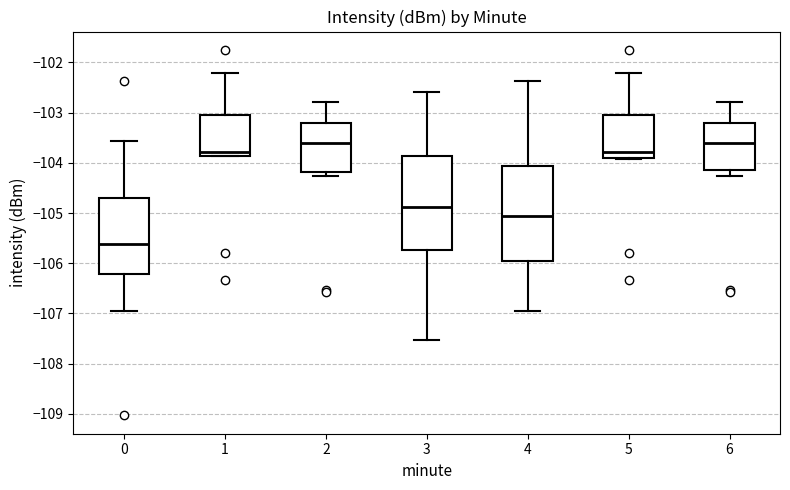

Reading left to right, read every box against the y-axis: the position of its median line, the range the box covers, and the ends of its whiskers. The values are not printed on the chart, so give them approximately, as read against the axis.

0: median -105.6, box -106.2 to -104.7, whiskers -107.0 to -103.6
1: median -103.8, box -103.9 to -103.1, whiskers -103.9 to -102.2
2: median -103.6, box -104.2 to -103.2, whiskers -104.3 to -102.8
3: median -104.9, box -105.7 to -103.9, whiskers -107.5 to -102.6
4: median -105.0, box -105.9 to -104.1, whiskers -107.0 to -102.4
5: median -103.8, box -103.9 to -103.1, whiskers -103.9 to -102.2
6: median -103.6, box -104.1 to -103.2, whiskers -104.3 to -102.8